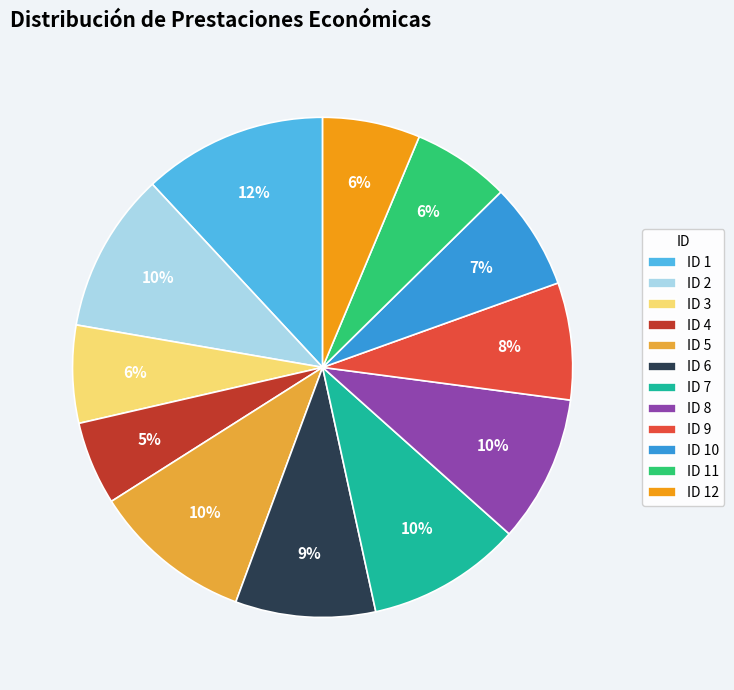

The ID 11 slice represents 6% of the pie. True or false?

True